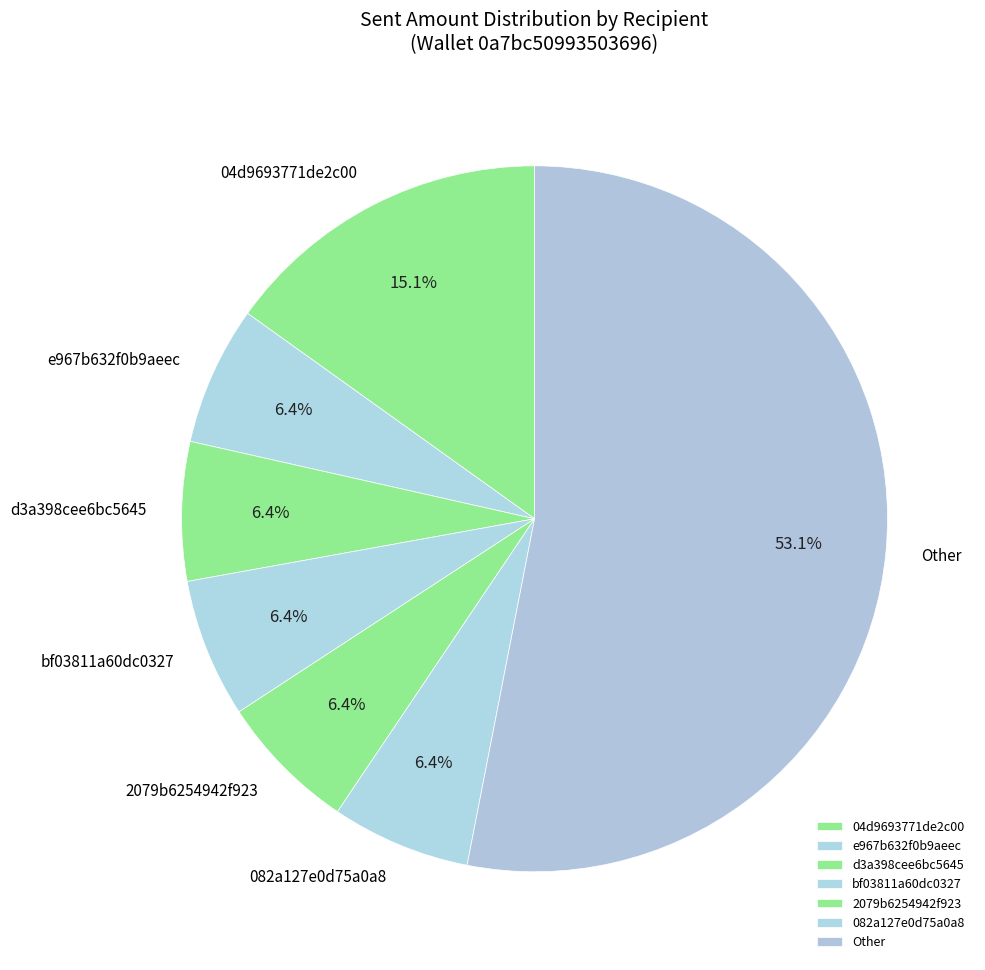

Is there any slice that represents more than half of the pie?

Yes